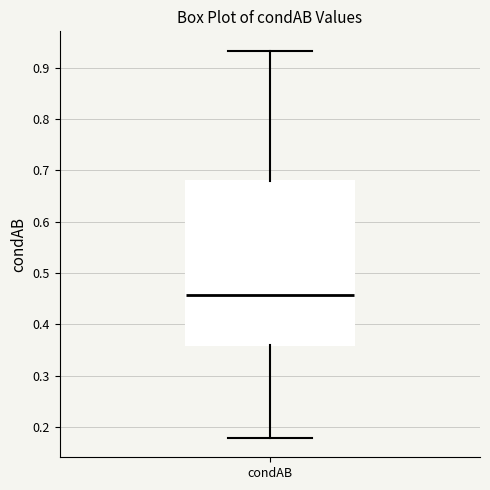

Where does the median line of the box for condAB sit on the y-axis? The values are not printed on the chart, so give them approximately, as read against the axis.

0.46